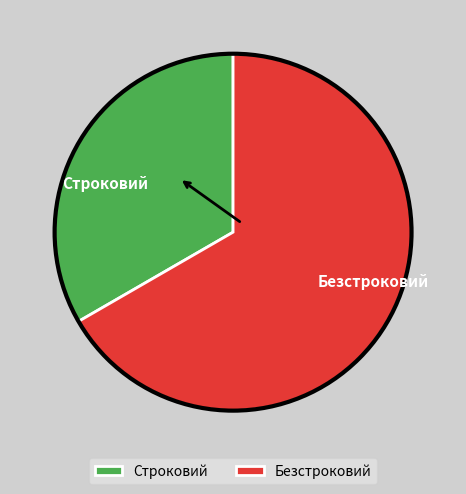

Which category accounts for the majority?

Безстроковий